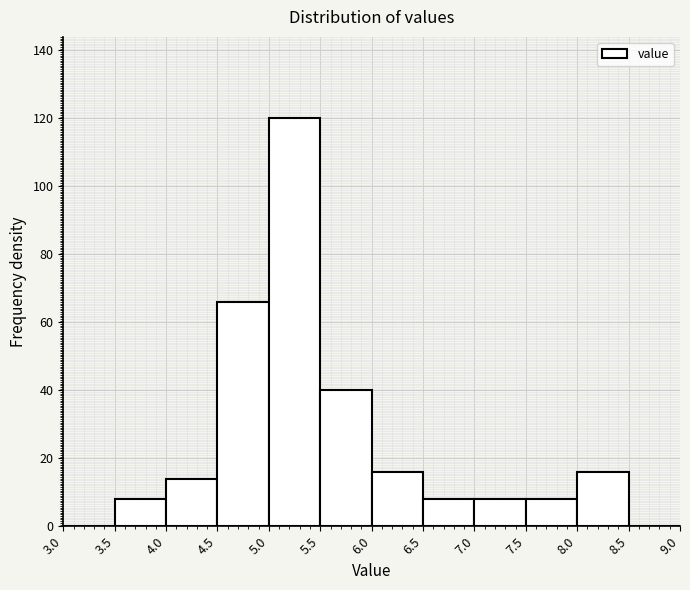

Over which range of the x-axis is the bar tallest?

5.0 to 5.5